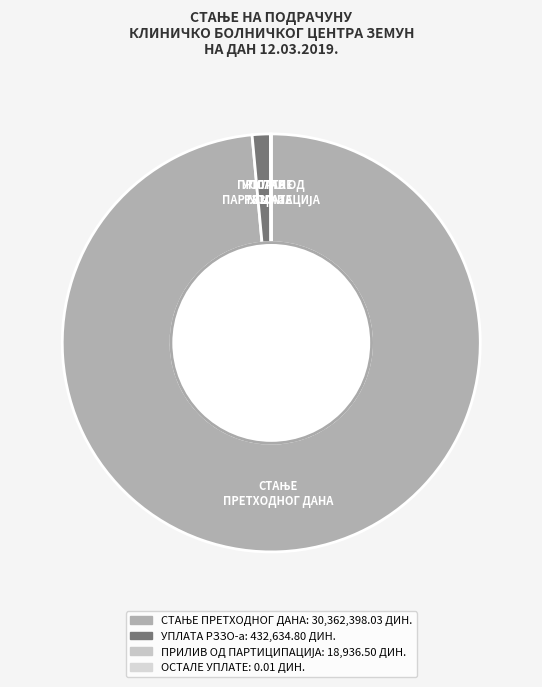

Is it true that УПЛАТА РЗЗО-а is 11% of the pie?

False